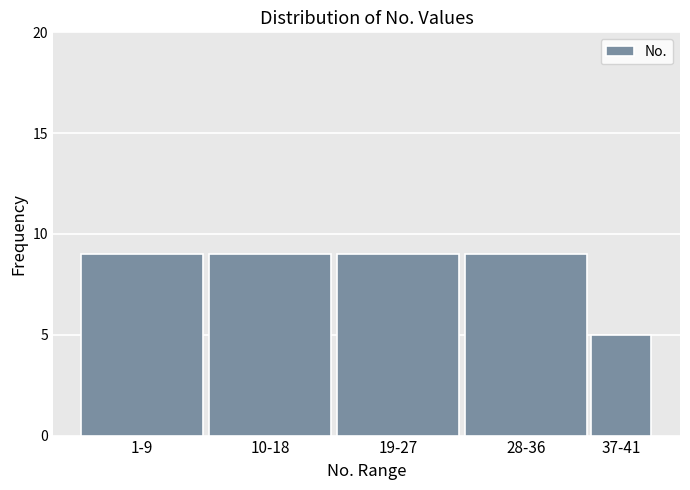

Reading left to right, transcribe all the data shown in this chart.

1-9=9	10-18=9	19-27=9	28-36=9	37-41=5